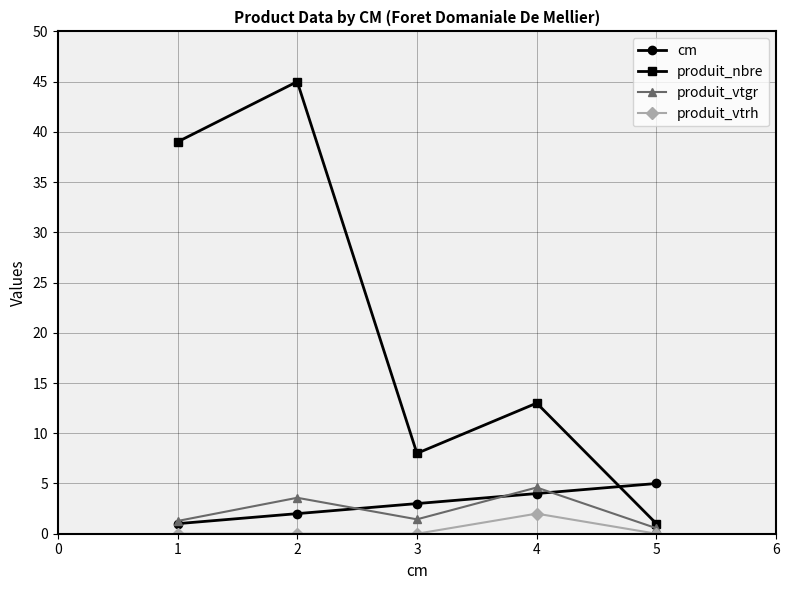

Which series has the widest spread of values?

produit_nbre